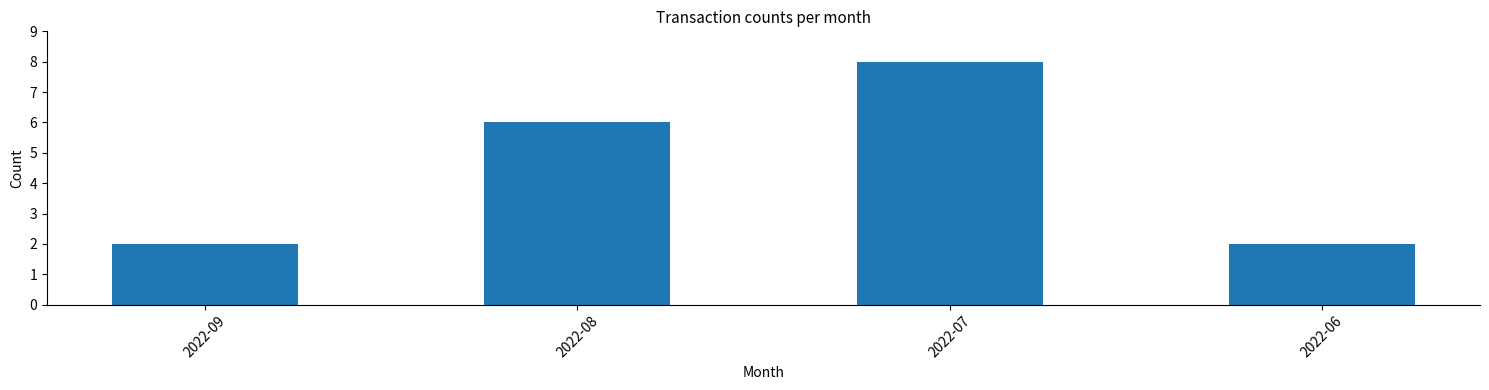

What is the maximum value shown in the chart?

8